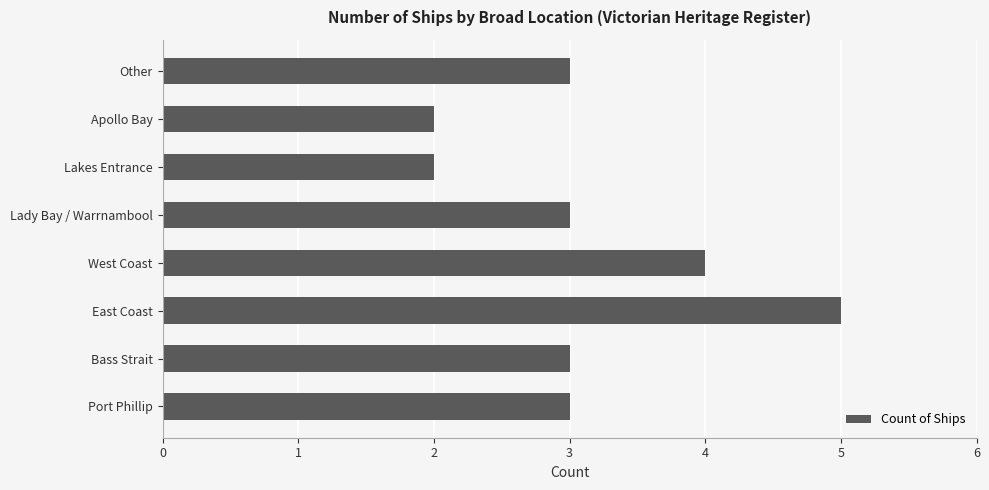

How many distinct data groups are displayed?

1